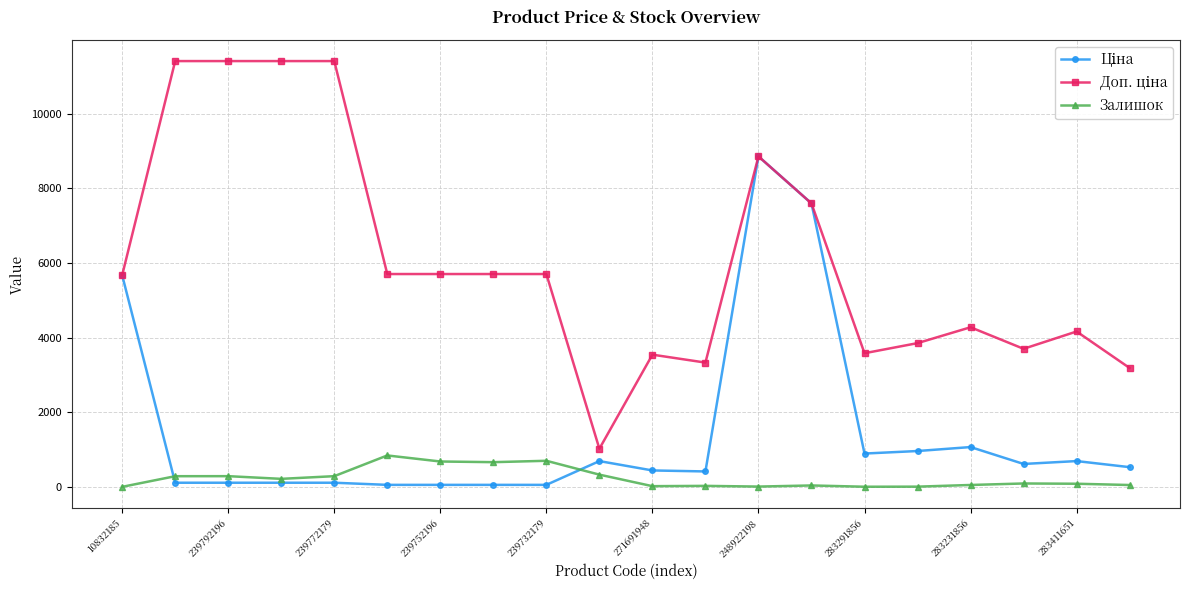

What is the maximum value shown in the chart?

11410.0